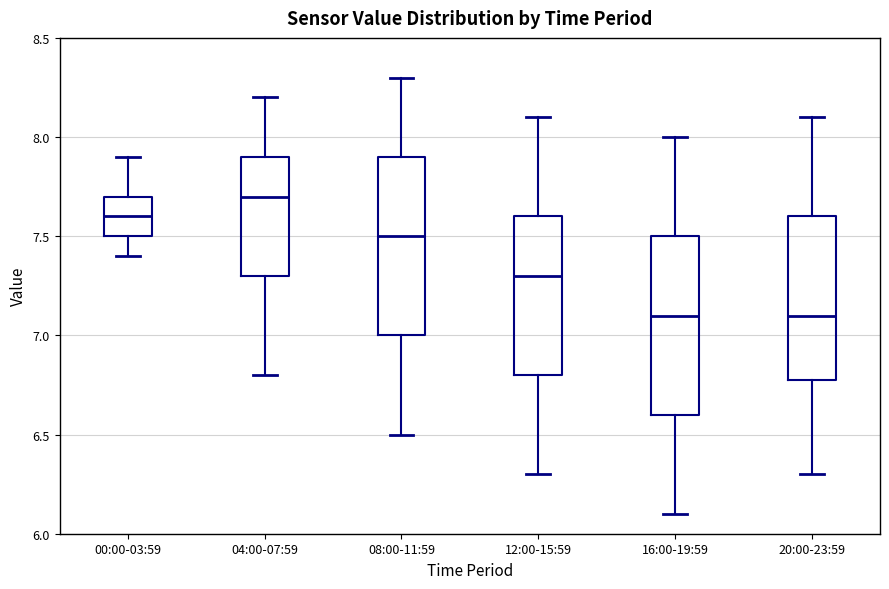

Reading left to right, read every box against the y-axis: the position of its median line, the range the box covers, and the ends of its whiskers. The values are not printed on the chart, so give them approximately, as read against the axis.

00:00-03:59: median 7.6, box 7.5 to 7.7, whiskers 7.4 to 7.9
04:00-07:59: median 7.7, box 7.3 to 7.9, whiskers 6.8 to 8.2
08:00-11:59: median 7.5, box 7.0 to 7.9, whiskers 6.5 to 8.3
12:00-15:59: median 7.3, box 6.8 to 7.6, whiskers 6.3 to 8.1
16:00-19:59: median 7.1, box 6.6 to 7.5, whiskers 6.1 to 8.0
20:00-23:59: median 7.1, box 6.8 to 7.6, whiskers 6.3 to 8.1